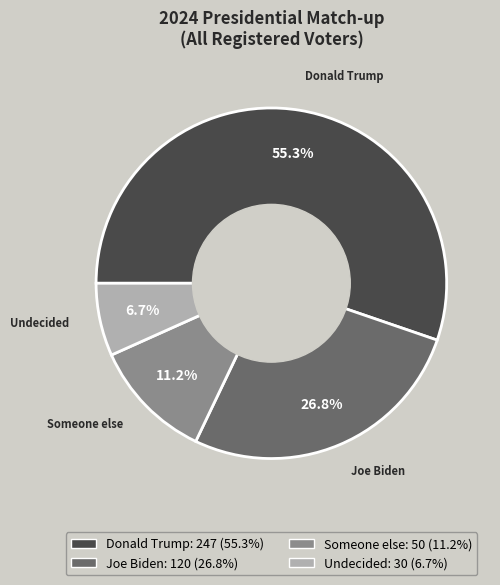

To the nearest percent, what is the average slice percentage?

25%